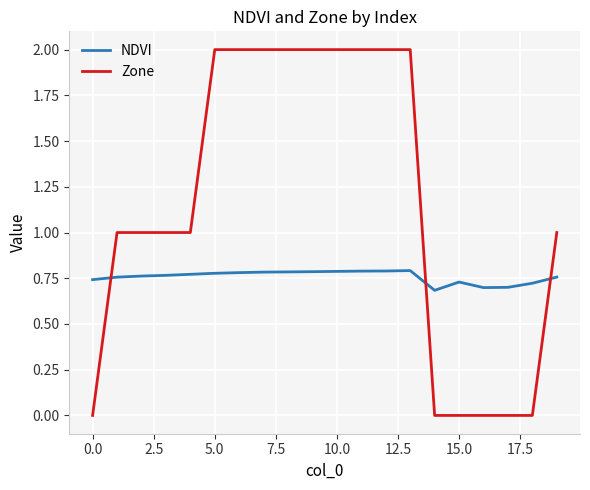

Which series has the largest total across all categories?

Zone